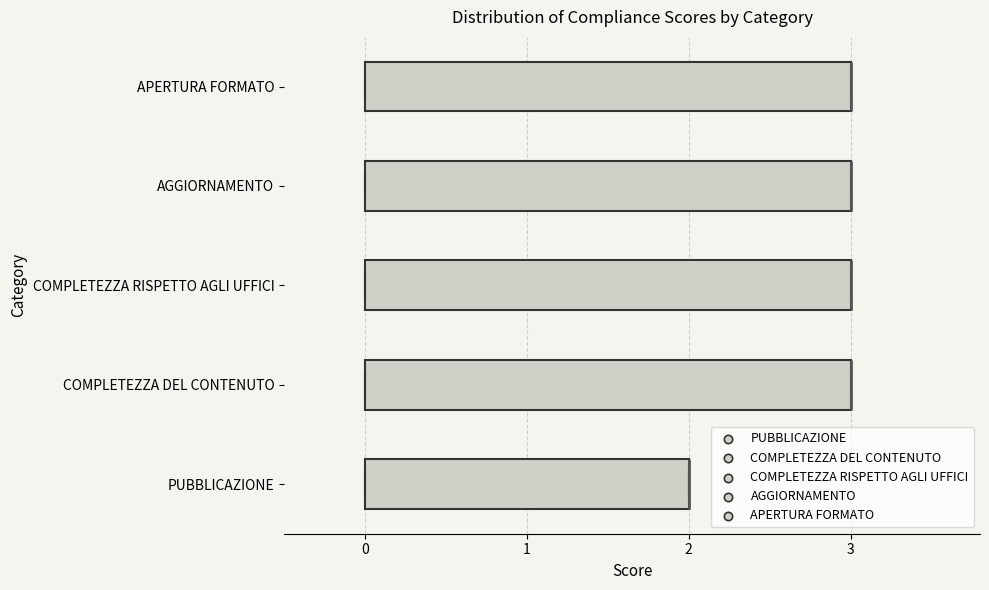

Reading bottom to top, transcribe this box plot: for each box, give where its median line is, the range the box spans, and where its two whiskers end, as read against the x-axis. The values are not printed on the chart, so give them approximately, as read against the axis.

PUBBLICAZIONE: median 2 (drawn on the box's right edge), box 0 to 2, whiskers 0 to 2
COMPLETEZZA DEL CONTENUTO: median 3 (drawn on the box's right edge), box 0 to 3, whiskers 0 to 3
COMPLETEZZA RISPETTO AGLI UFFICI: median 3 (drawn on the box's right edge), box 0 to 3, whiskers 0 to 3
AGGIORNAMENTO: median 3 (drawn on the box's right edge), box 0 to 3, whiskers 0 to 3
APERTURA FORMATO: median 3 (drawn on the box's right edge), box 0 to 3, whiskers 0 to 3